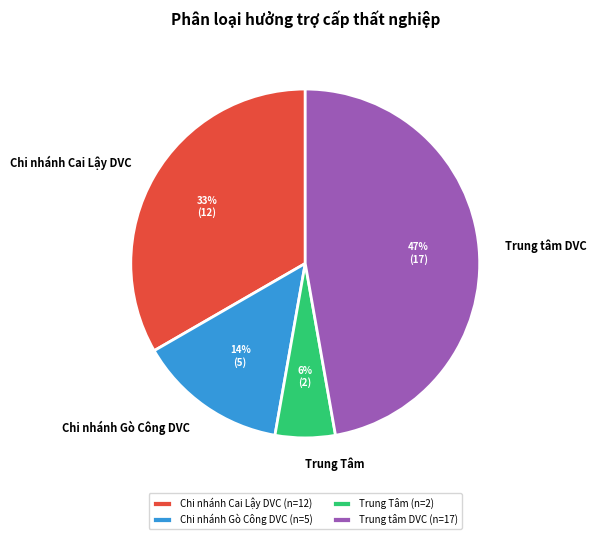

Between Chi nhánh Cai Lậy DVC and Trung Tâm, which is larger?

Chi nhánh Cai Lậy DVC